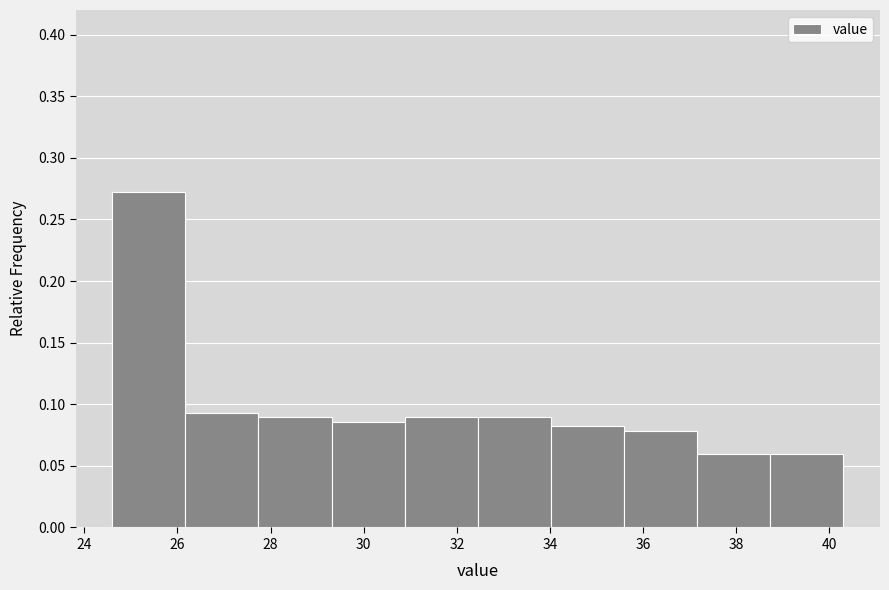

Which range on the x-axis has the tallest bar?

24.6 to 26.2